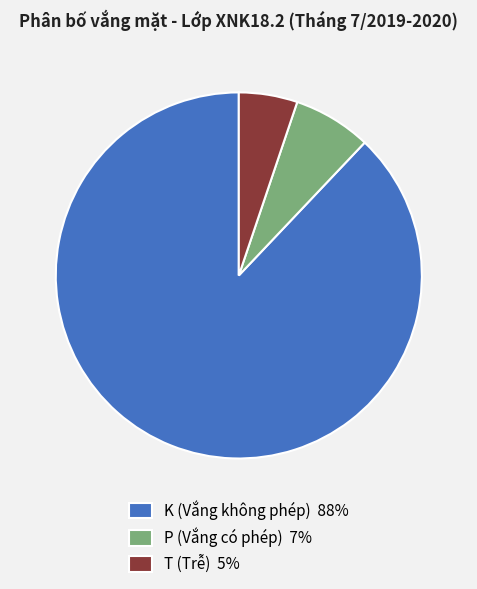

Do T (Trễ) 5% and K (Vắng không phép) 88% together represent more than half of the pie?

Yes